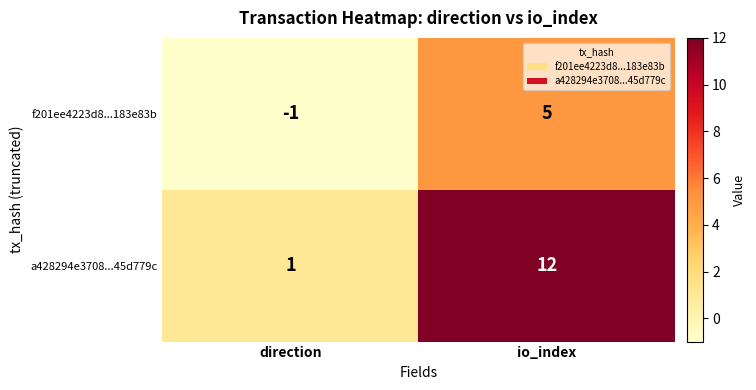

List the series in order of their peak value, highest first.

a428294e3708...45d779c, f201ee4223d8...183e83b